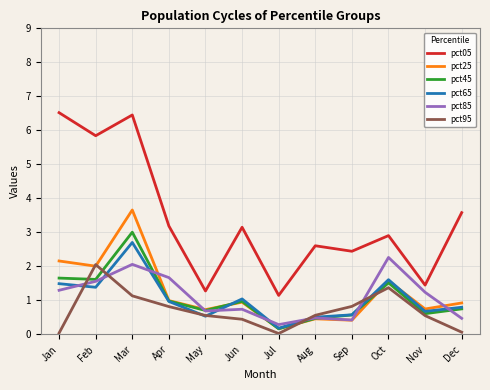

Rank the series by their maximum value, from highest to lowest.

pct05, pct25, pct45, pct65, pct85, pct95